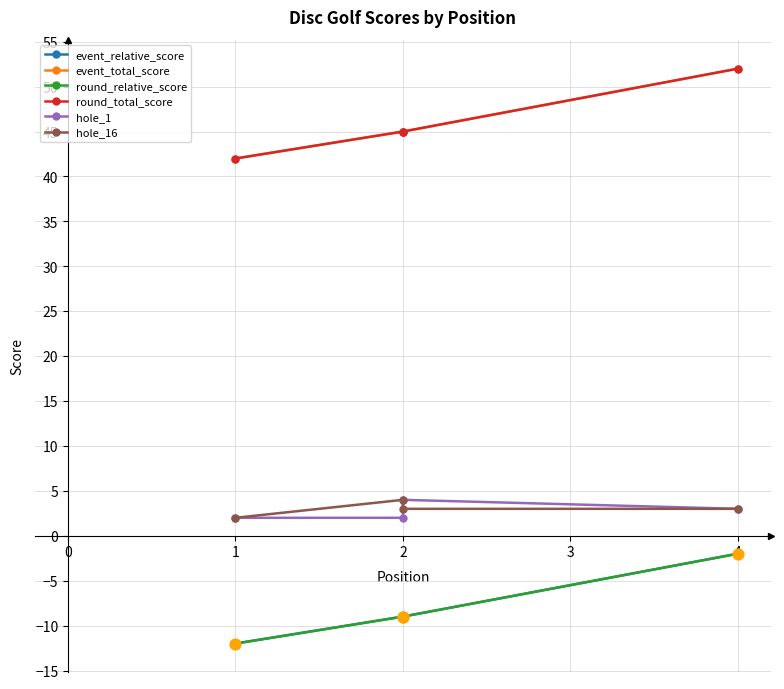

Which series reaches the maximum Y coordinate?

event_total_score